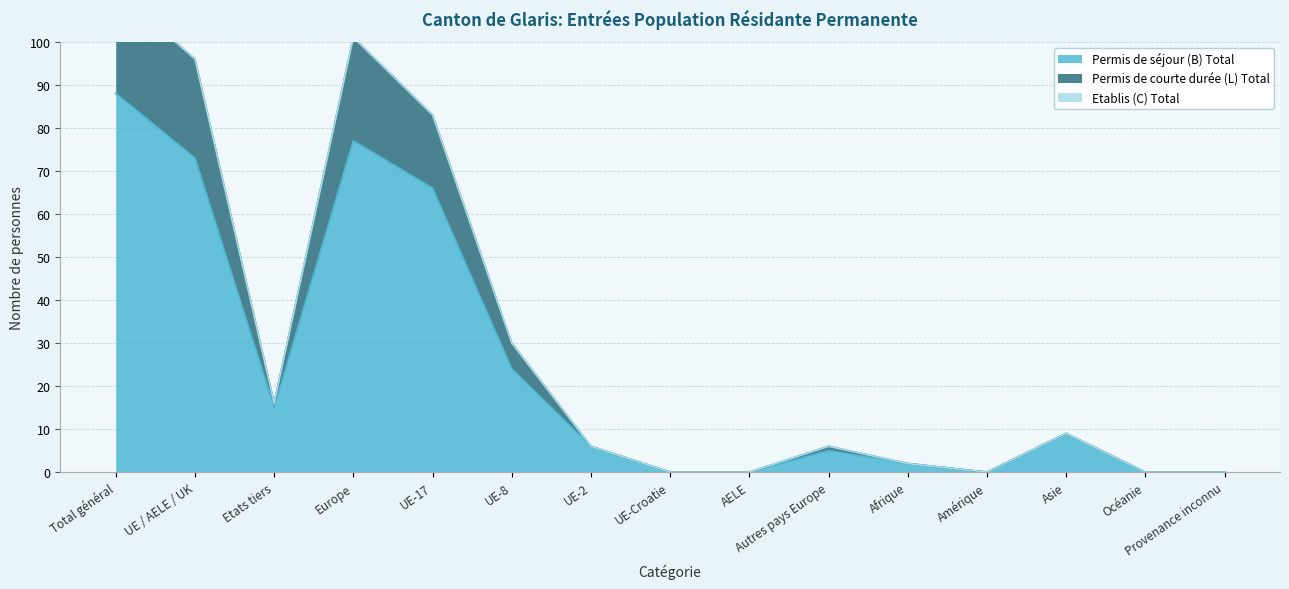

Does the chart have visible grid lines?

Yes